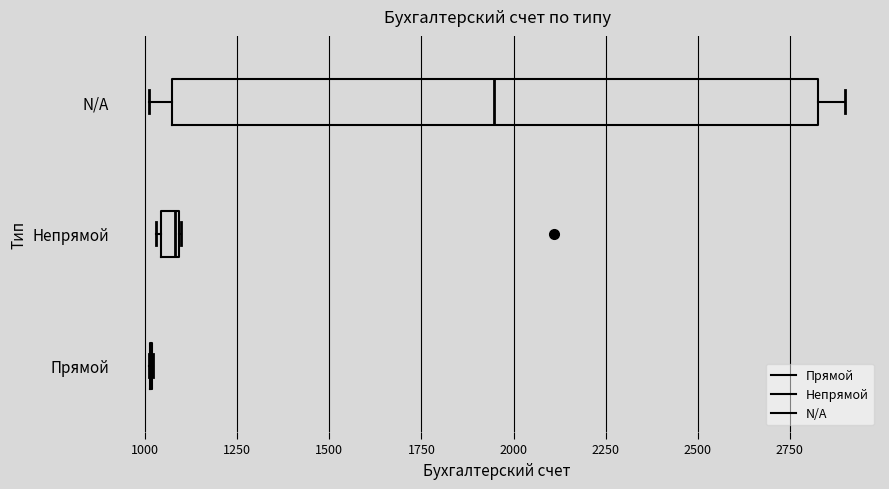

Comparing the boxes themselves (not the whiskers), which one is the widest?

N/A